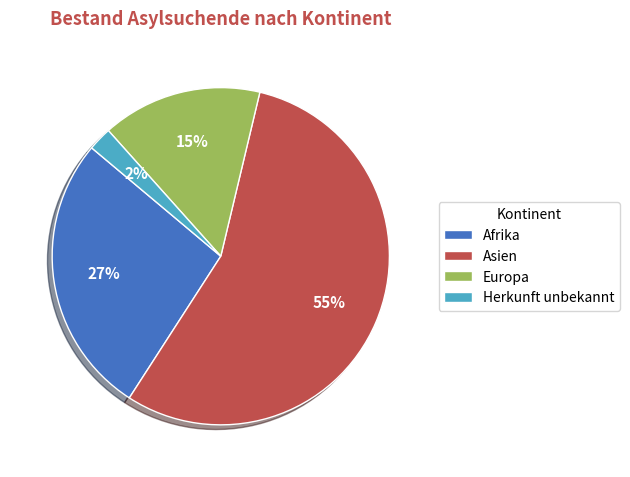

True or false: Asien accounts for 69% of the total.

False